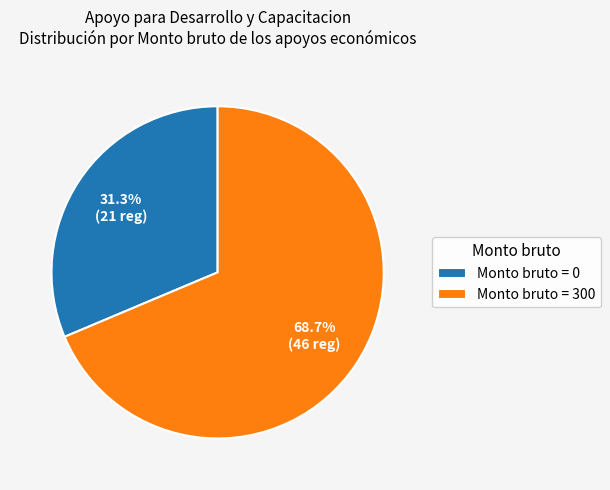

Which category accounts for the majority?

Monto bruto = 300